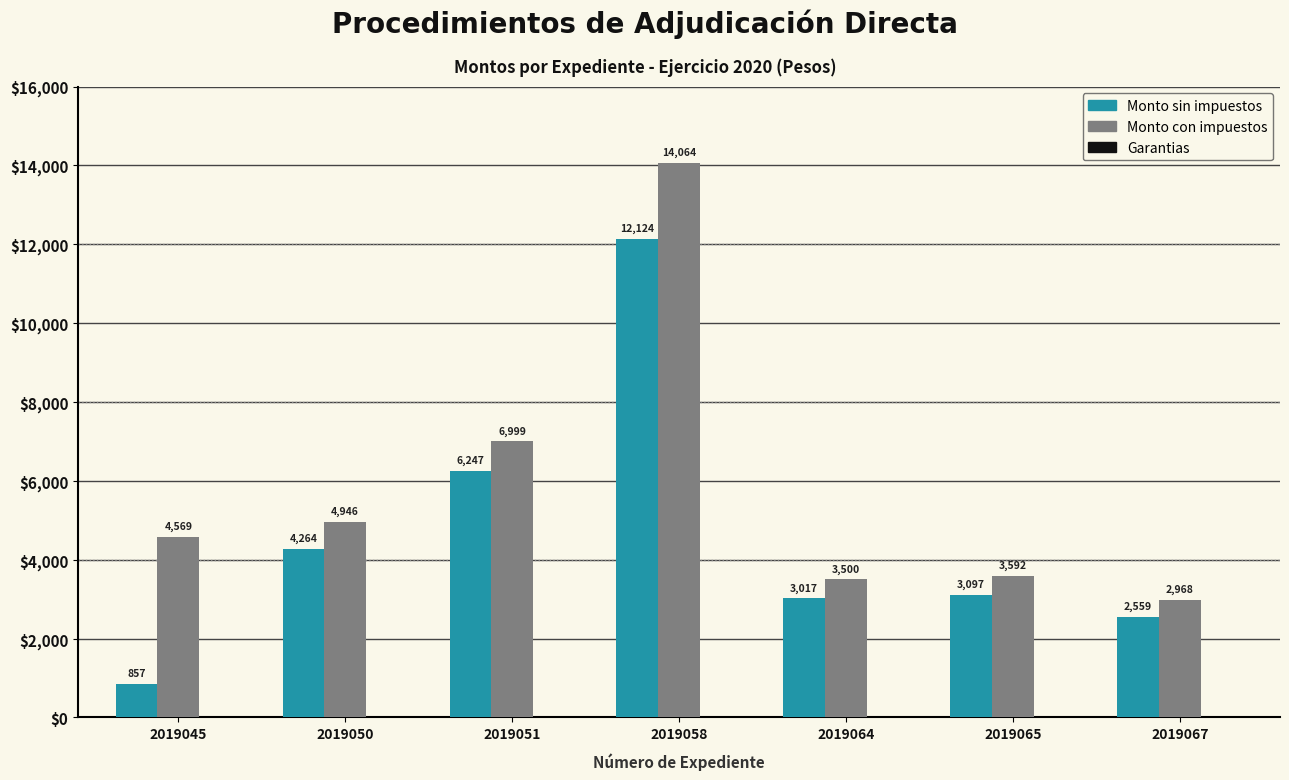

The value of Monto sin impuestos at 2019051 is 2748.2. True or false?

False